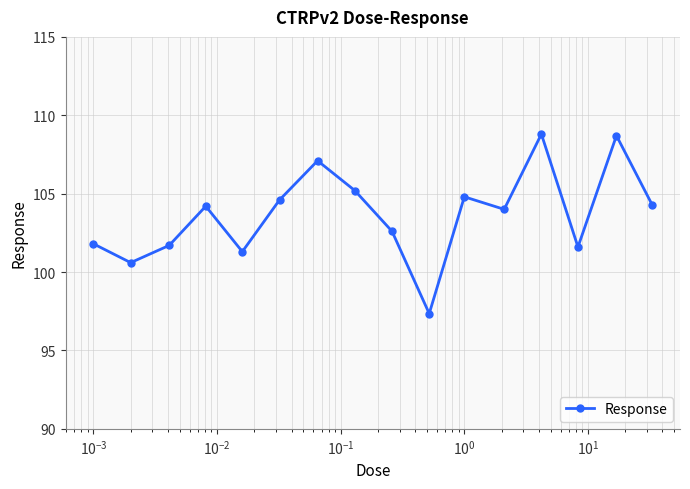

What is the value of the 6th point from the left?

104.6